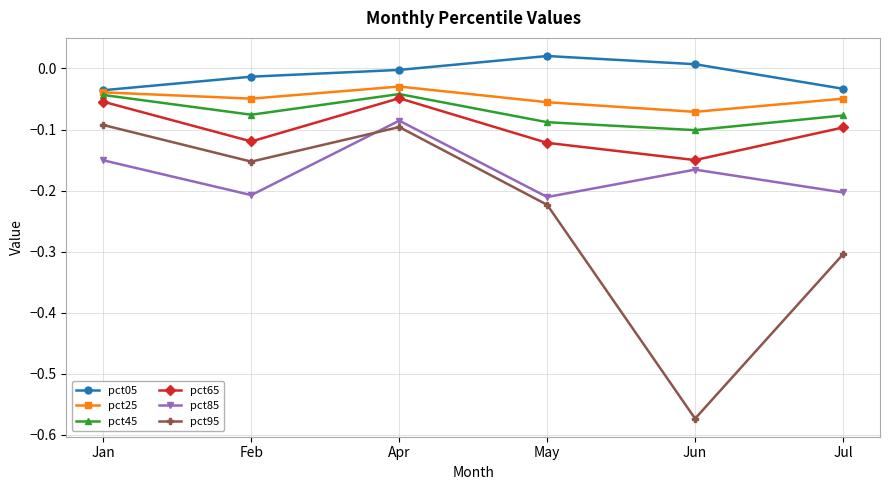

List the series in order of their peak value, highest first.

pct05, pct25, pct45, pct65, pct85, pct95